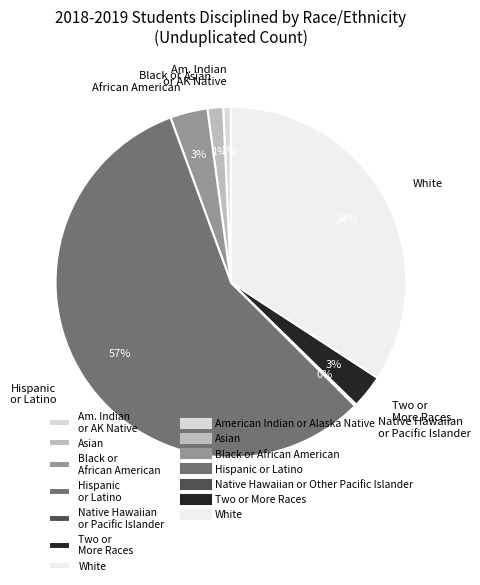

Which slice is the largest?

Hispanic or Latino